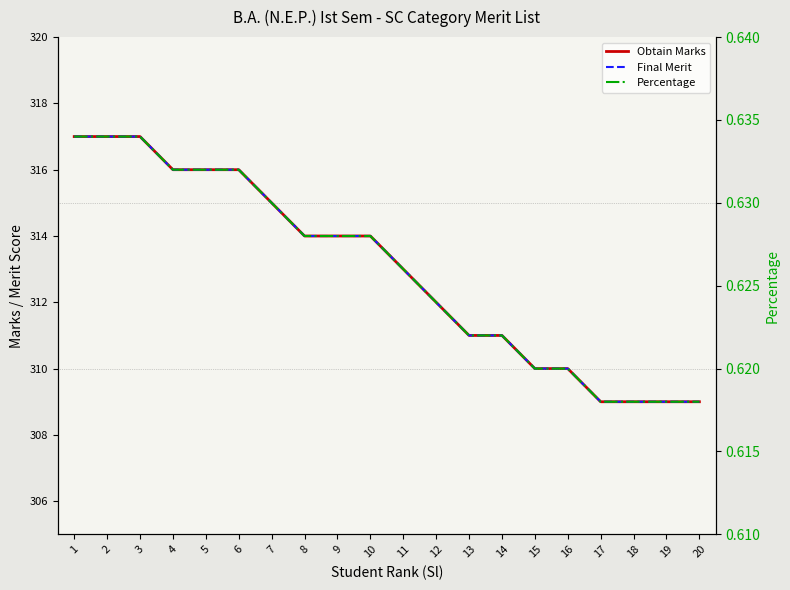

The value of Percentage at 10 is 0.6. True or false?

True